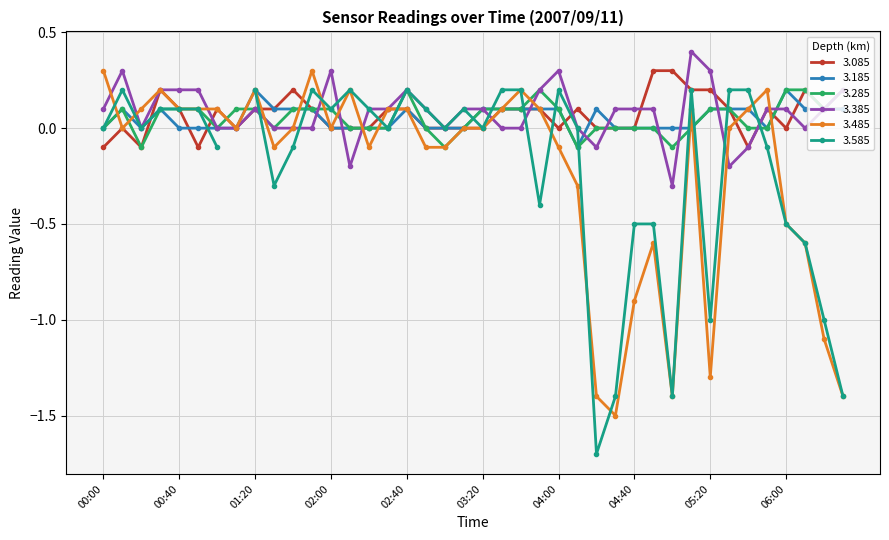

The 3.185 series shows -0.1 at 00:40. True or false?

False